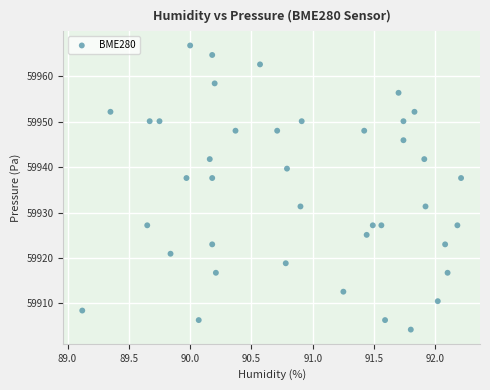

What is the range of X values (max minus min)?

3.1